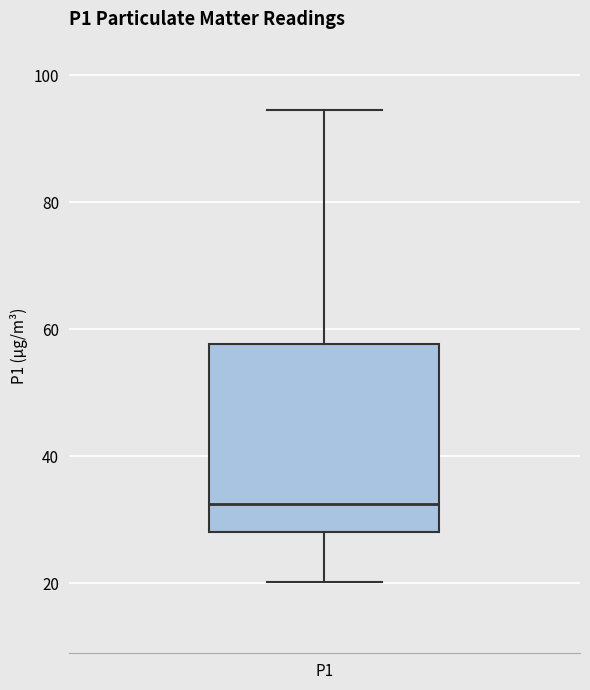

Where does the lower whisker of the box for P1 end on the y-axis? The values are not printed on the chart, so give them approximately, as read against the axis.

20